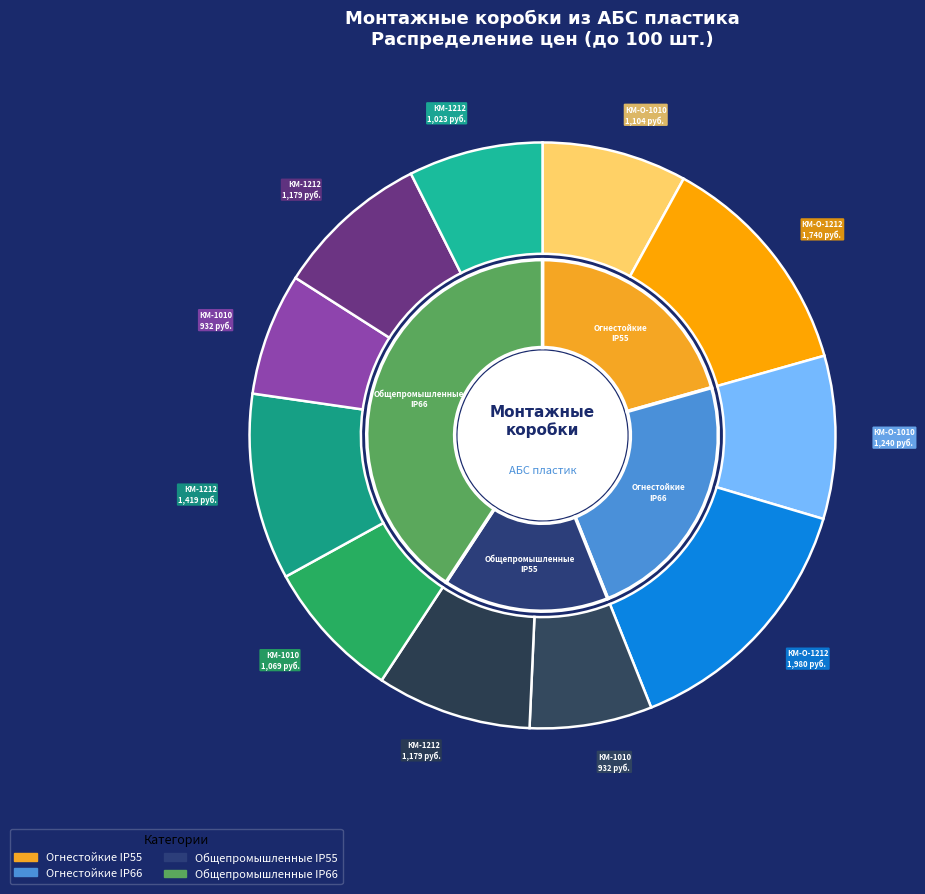

Which has a higher value, КМ-1212(П)-IP66(П6-12) or КМ-1010(П)-IP55?

КМ-1212(П)-IP66(П6-12)